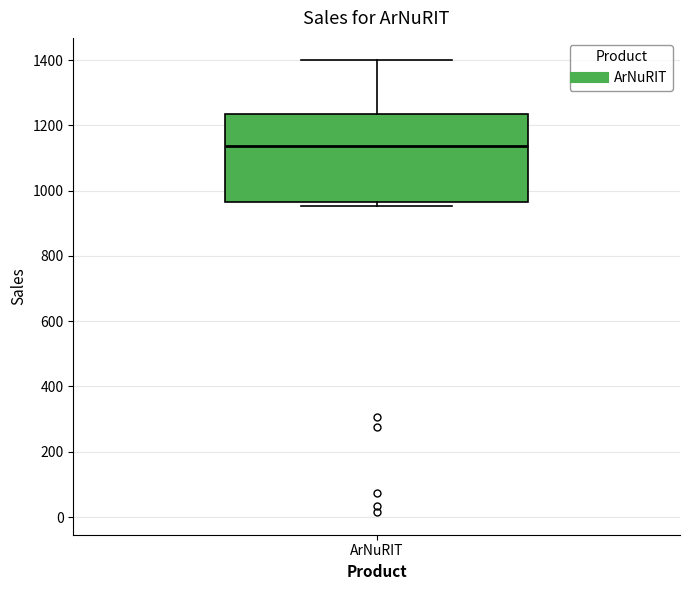

Transcribe this box plot: give where the median line is, the range the box spans, and where the two whiskers end, as read against the y-axis. The values are not printed on the chart, so give them approximately, as read against the axis.

median 1140, box 960 to 1240, whiskers 960 (just below the box's lower edge) to 1400